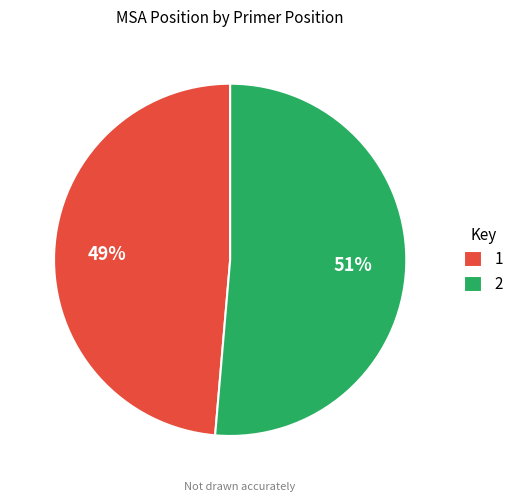

The 2 slice represents 63% of the pie. True or false?

False